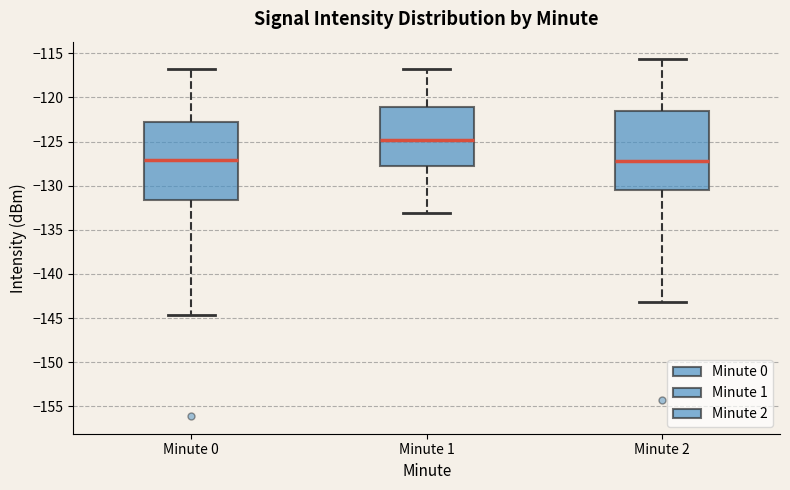

Reading left to right, transcribe this box plot: for each box, give where its median line is, the range the box spans, and where its two whiskers end, as read against the y-axis. The values are not printed on the chart, so give them approximately, as read against the axis.

Minute 0: median -127.0, box -131.5 to -122.5, whiskers -144.5 to -117.0
Minute 1: median -125.0, box -127.5 to -121.0, whiskers -133.0 to -117.0
Minute 2: median -127.0, box -130.5 to -121.5, whiskers -143.0 to -115.5